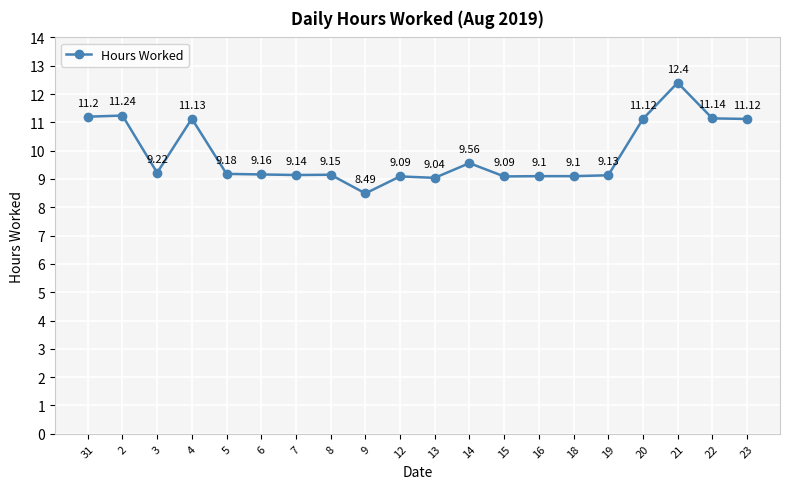

Count the number of data series in this chart.

1